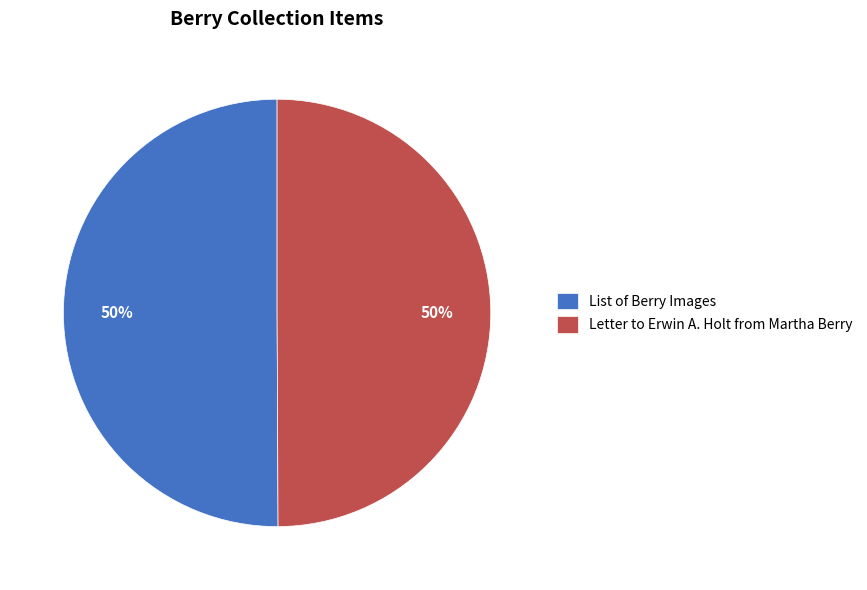

What is the ratio of the value at List of Berry Images to the value at Letter to Erwin A. Holt from Martha Berry?

1.0